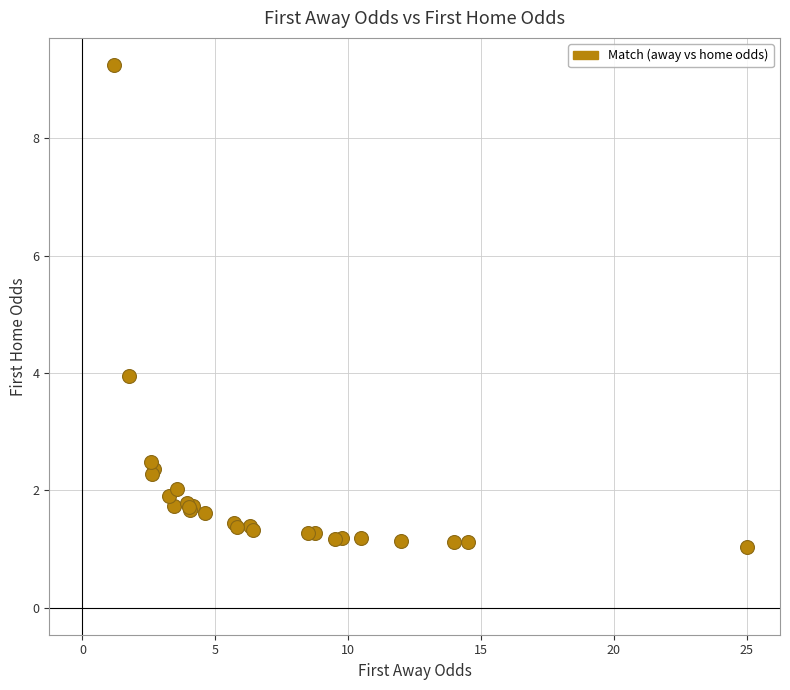

What Y value in the scatter plot is closest to 5?

4.0